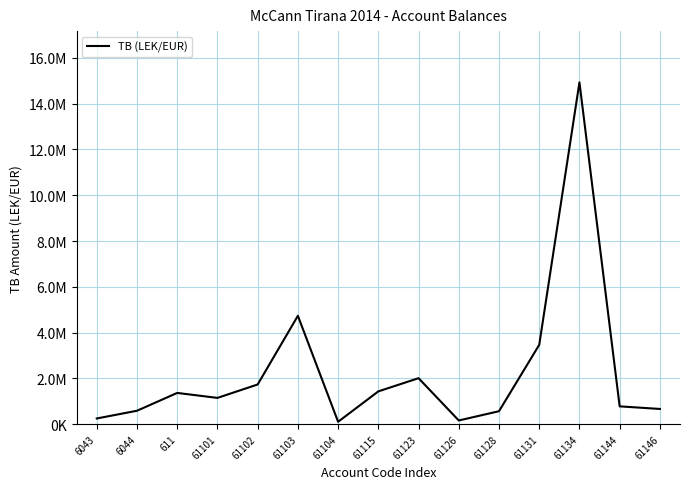

What is the value of the 11th point from the left?

567460.5